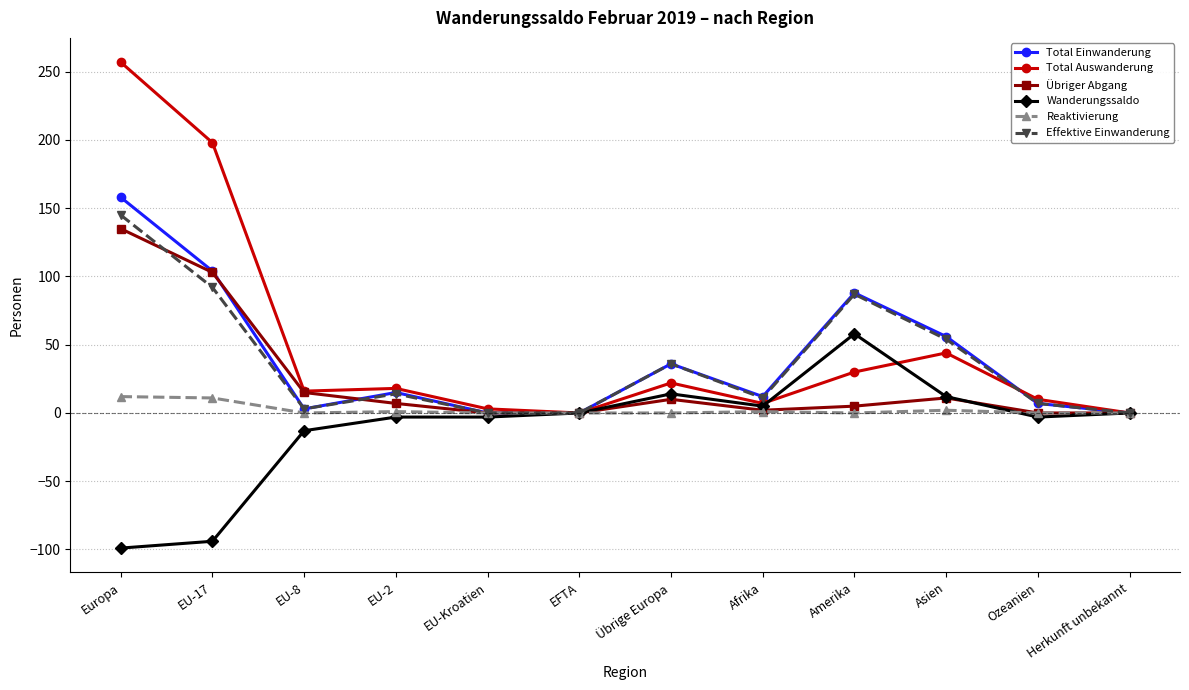

True or false: Total Auswanderung has a value of 44 at Asien.

True